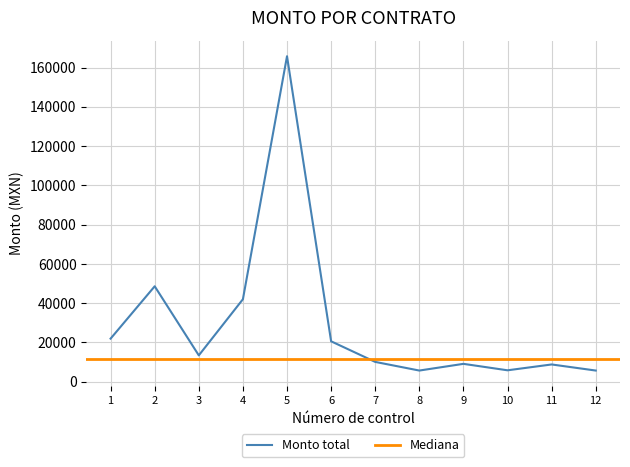

What is the highest value of the Monto total series?

165782.2